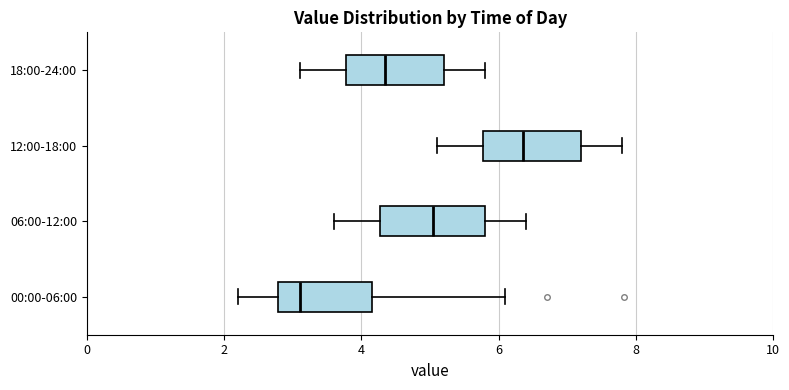

Reading bottom to top, transcribe this box plot: for each box, give where its median line is, the range the box spans, and where its two whiskers end, as read against the x-axis. The values are not printed on the chart, so give them approximately, as read against the axis.

00:00-06:00: median 3.2, box 2.8 to 4.2, whiskers 2.2 to 6.2
06:00-12:00: median 5.0, box 4.2 to 5.8, whiskers 3.6 to 6.4
12:00-18:00: median 6.4, box 5.8 to 7.2, whiskers 5.2 to 7.8
18:00-24:00: median 4.4, box 3.8 to 5.2, whiskers 3.2 to 5.8